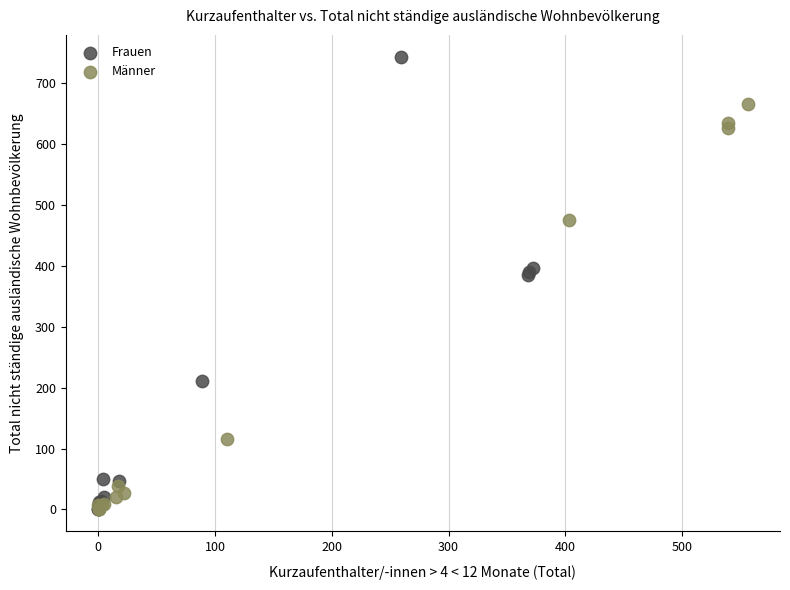

Which series has the largest Y range (max minus min)?

Frauen